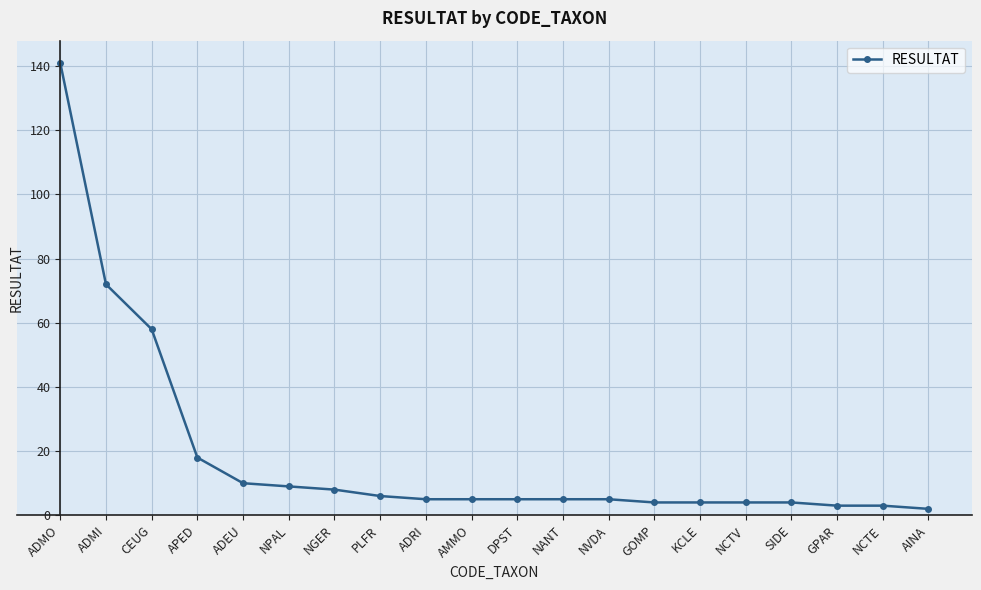

What is the difference between the maximum and minimum values?

139